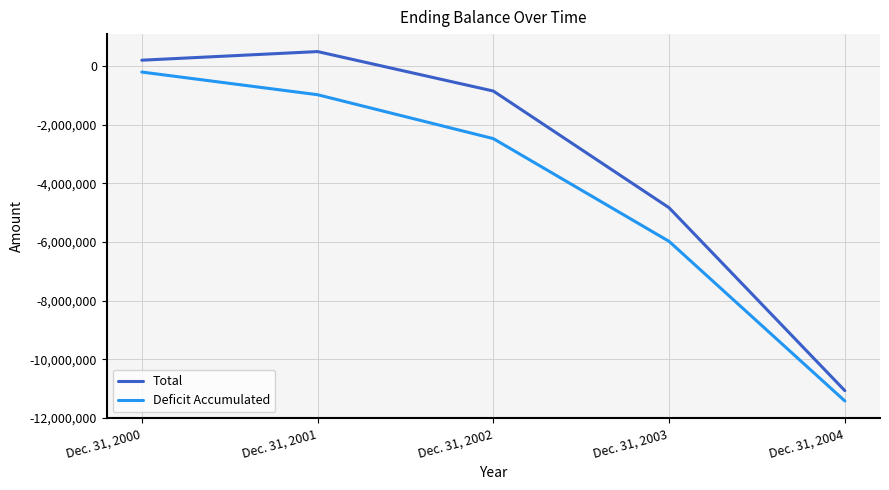

True or false: Total has a value of 498307 at Dec. 31, 2001.

True